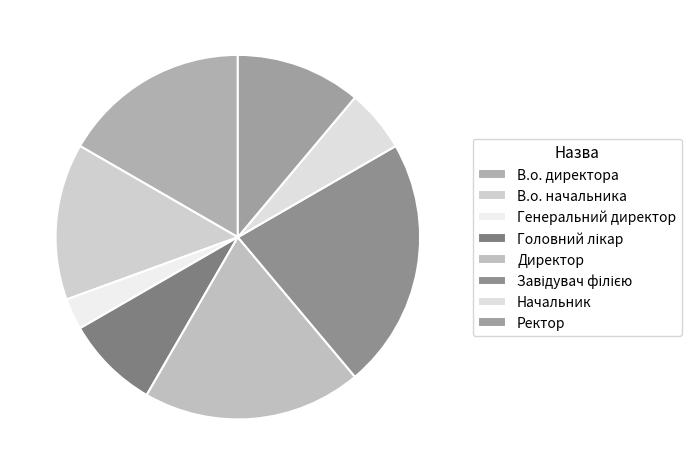

Which category has the smallest portion of the pie?

Генеральний директор